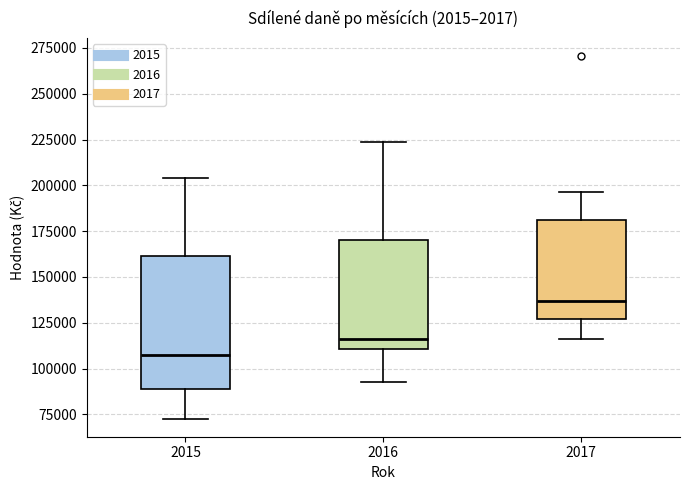

Reading left to right, transcribe this box plot: for each box, give where its median line is, the range the box spans, and where its two whiskers end, as read against the y-axis. The values are not printed on the chart, so give them approximately, as read against the axis.

2015: median 105000, box 90000 to 160000, whiskers 75000 to 205000
2016: median 115000, box 110000 to 170000, whiskers 95000 to 225000
2017: median 135000, box 125000 to 180000, whiskers 115000 to 195000